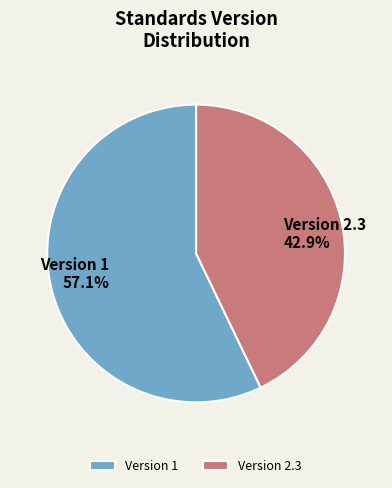

Count the number of slices in the pie.

2